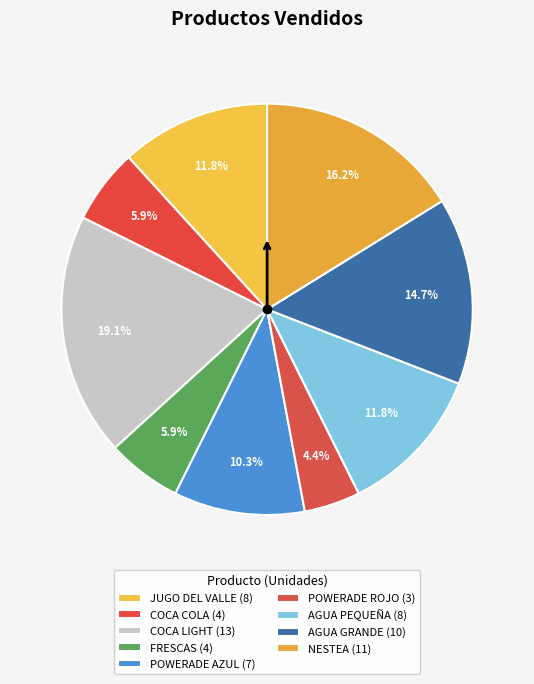

How many segments does this pie chart have?

9